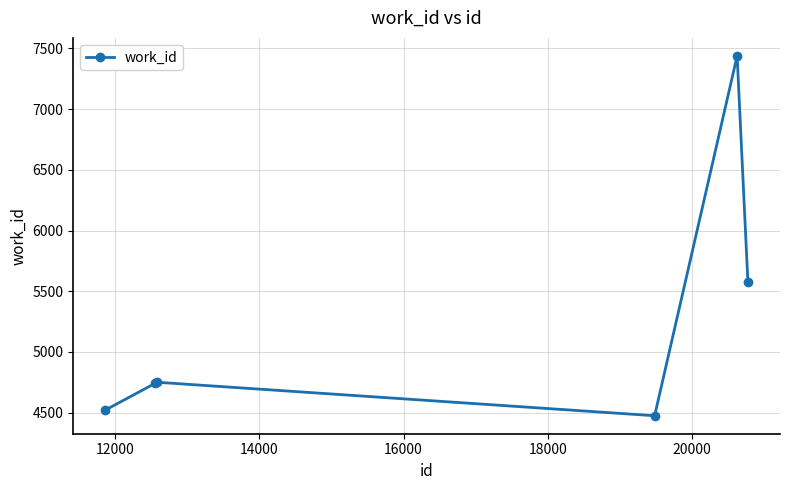

What is the smallest value displayed?

4475